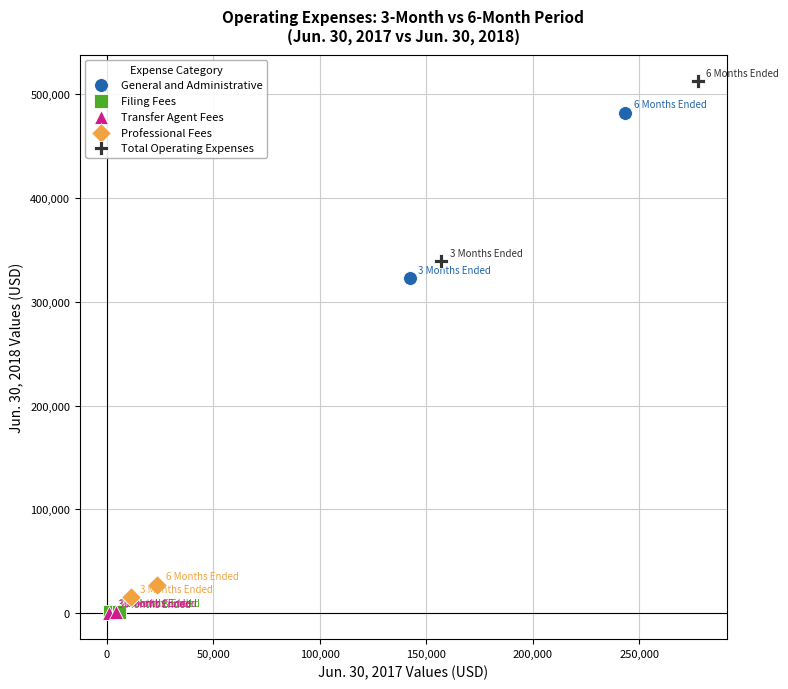

What are all the series names shown in the legend?

General and Administrative, Filing Fees, Transfer Agent Fees, Professional Fees, Total Operating Expenses